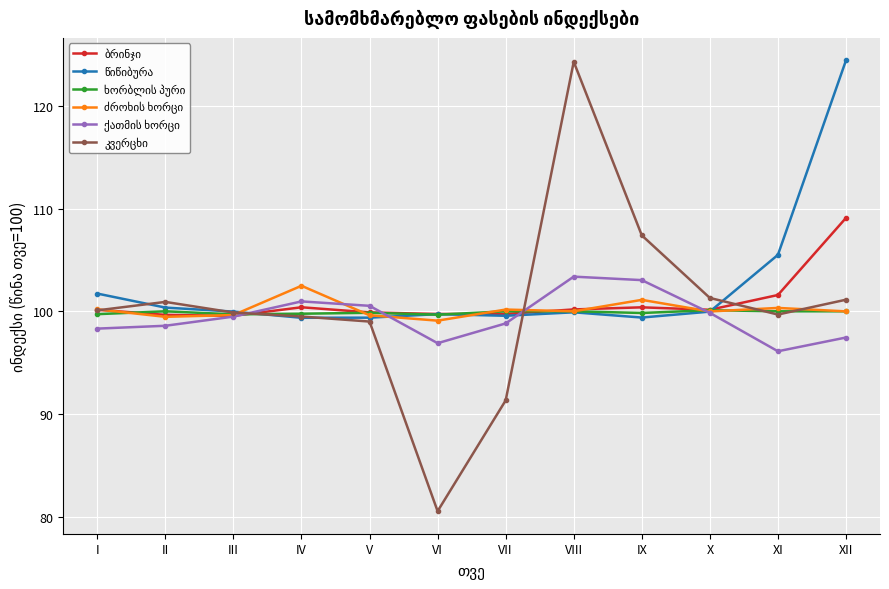

How many lines are shown in the chart?

6